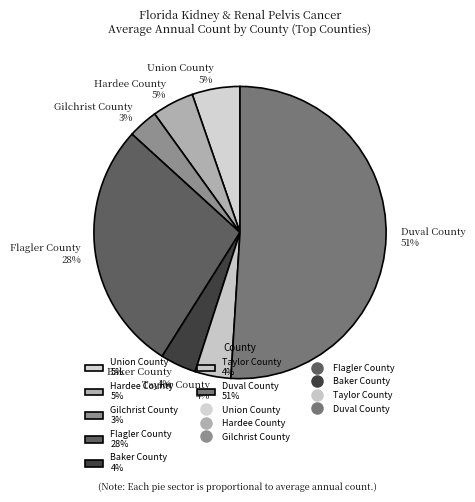

True or false: Taylor County accounts for 4% of the total.

True